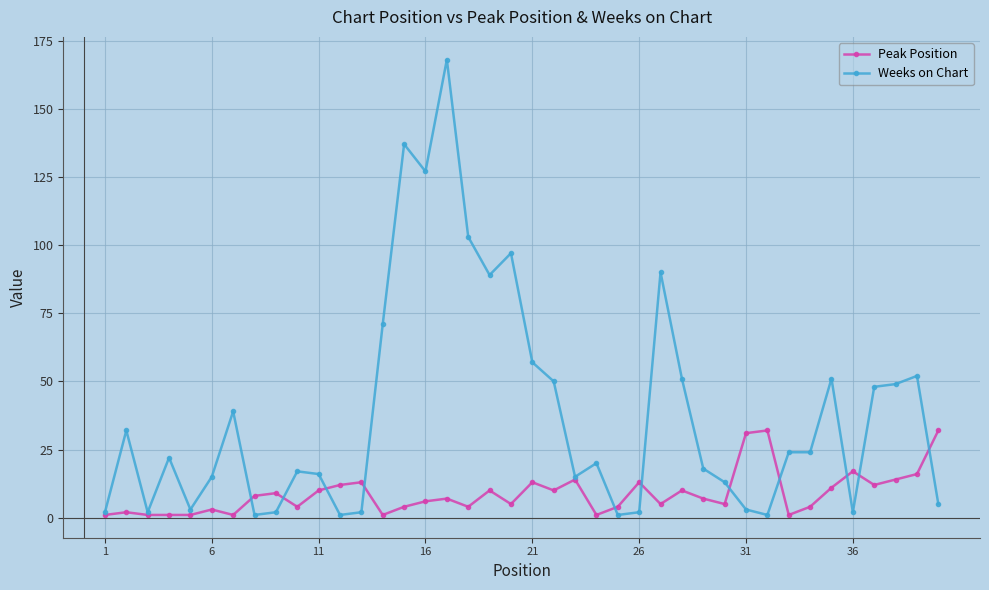

Which series has the largest total across all categories?

Weeks on Chart